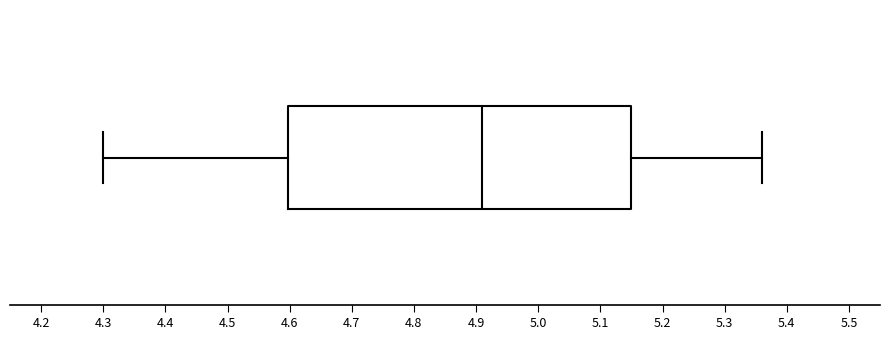

Transcribe this box plot: give where the median line is, the range the box spans, and where the two whiskers end, as read against the x-axis. The values are not printed on the chart, so give them approximately, as read against the axis.

median 4.91, box 4.60 to 5.15, whiskers 4.30 to 5.36